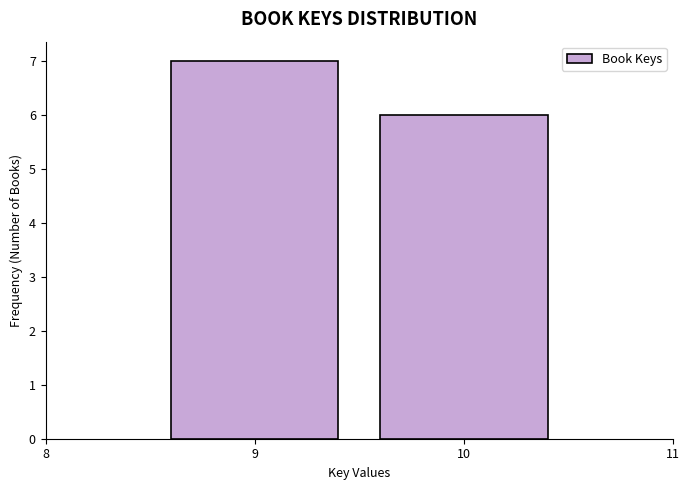

Reading left to right, list all the values displayed in this chart.

9=7	10=6